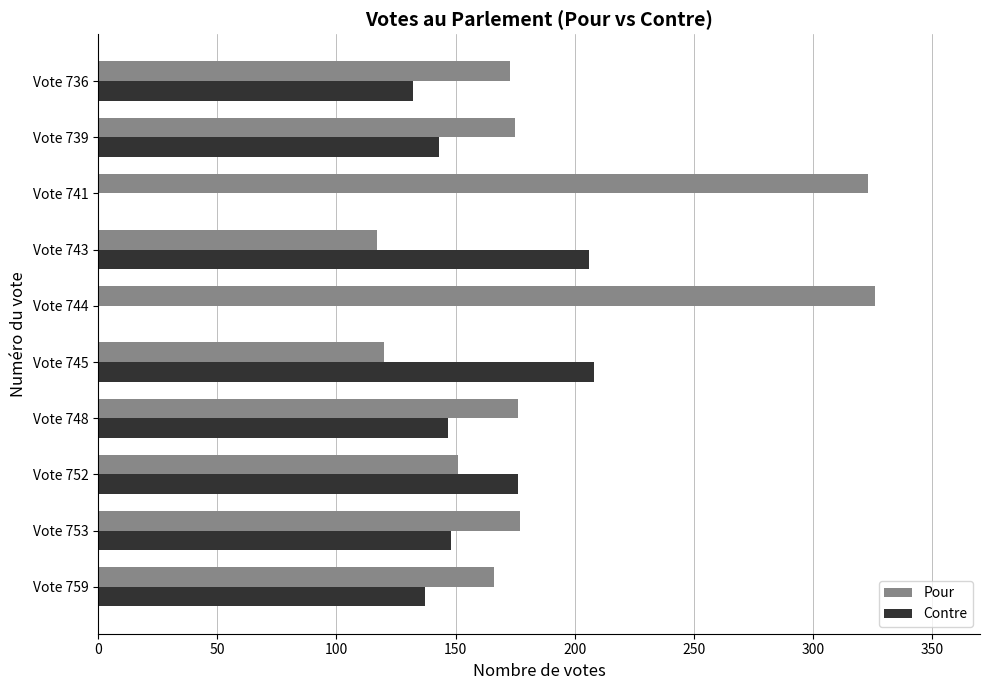

What is the sum of all Contre values?

1297